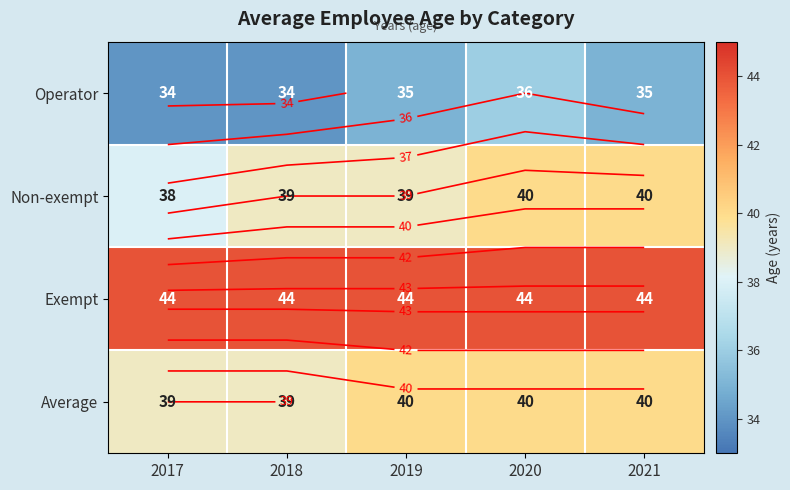

At 2019, list the series in order from largest to smallest.

Exempt, Average, Non-exempt, Operator